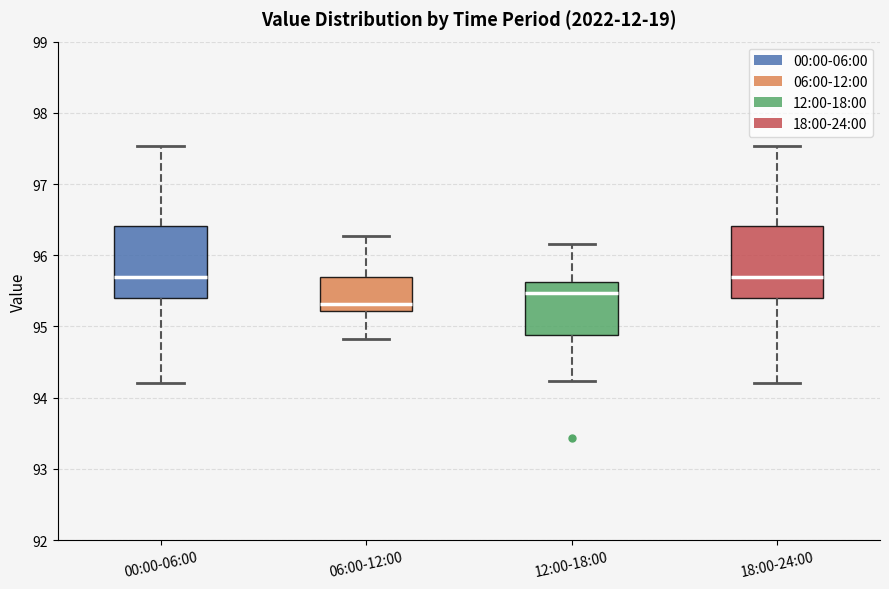

Reading left to right, transcribe this box plot: for each box, give where its median line is, the range the box spans, and where its two whiskers end, as read against the y-axis. The values are not printed on the chart, so give them approximately, as read against the axis.

00:00-06:00: median 95.7, box 95.4 to 96.4, whiskers 94.2 to 97.5
06:00-12:00: median 95.3, box 95.2 to 95.7, whiskers 94.8 to 96.3
12:00-18:00: median 95.5, box 94.9 to 95.6, whiskers 94.2 to 96.2
18:00-24:00: median 95.7, box 95.4 to 96.4, whiskers 94.2 to 97.5